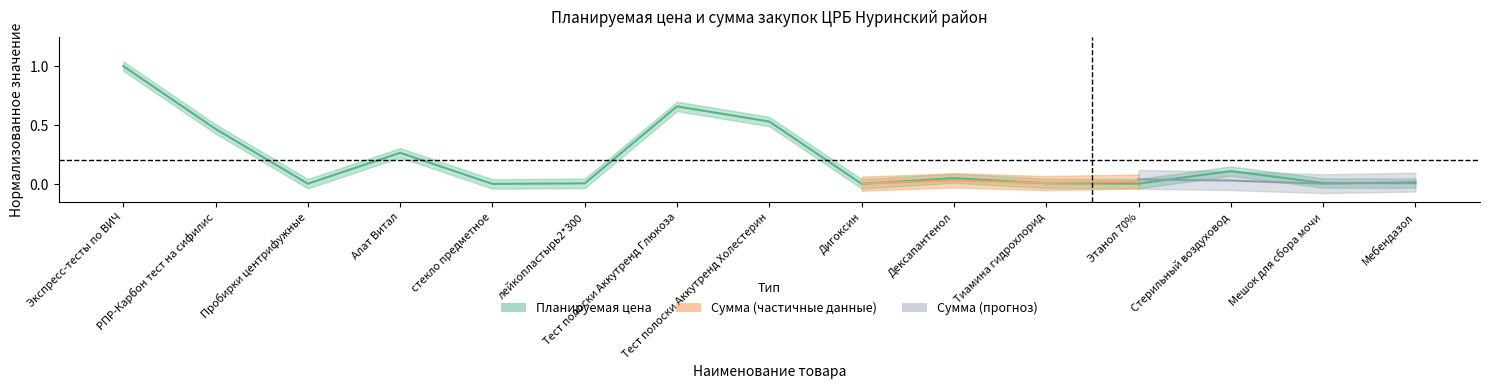

The value at Стерильный воздуховод is 0.1. True or false?

True